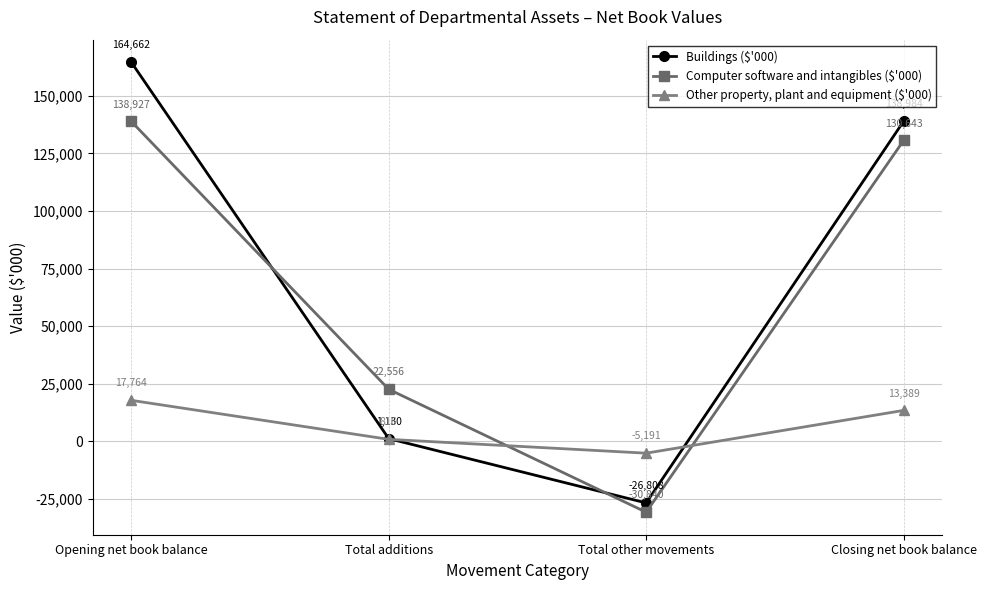

Reading left to right, transcribe all the data shown in this chart.

Buildings ($'000): 164662	1130	-26808	138984
Computer software and intangibles ($'000): 138927	22556	-30840	130643
Other property, plant and equipment ($'000): 17764	816	-5191	13389